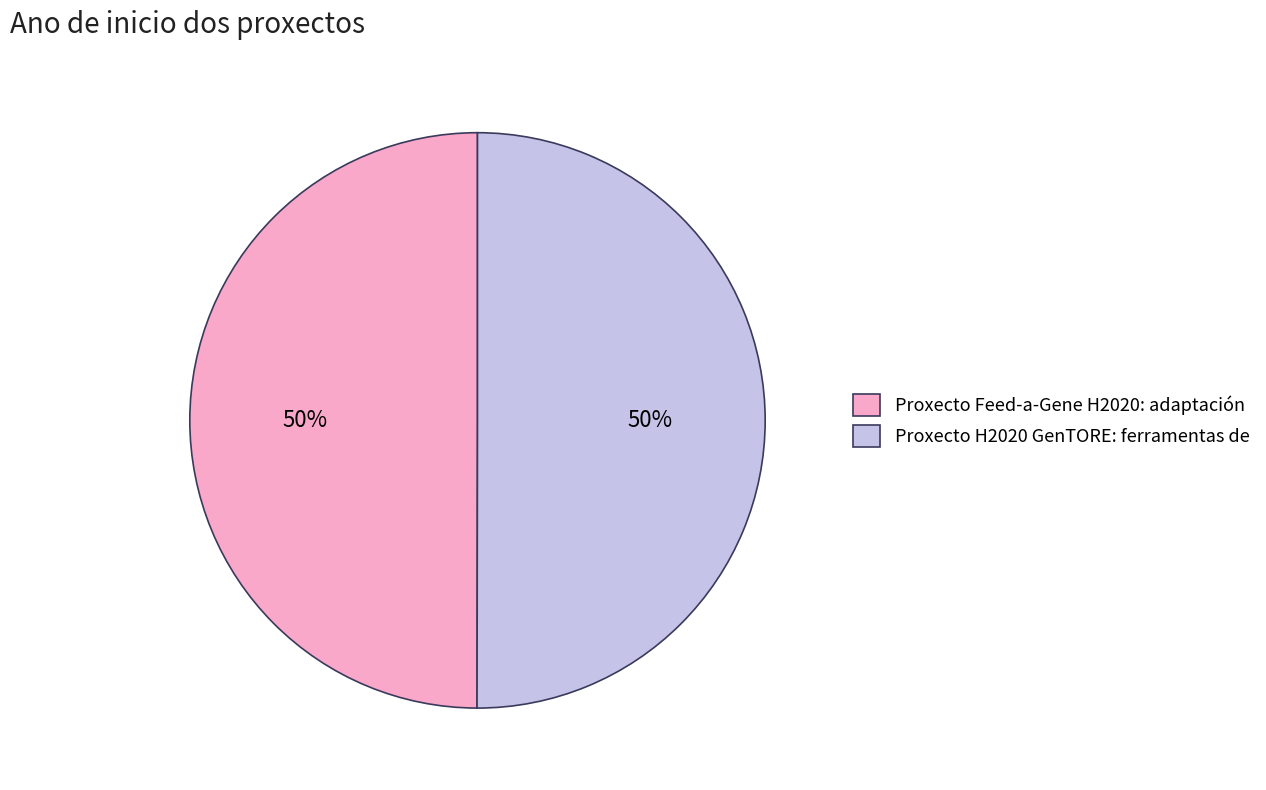

The Proxecto Feed-a-Gene H2020: adaptación slice represents 38% of the pie. True or false?

False